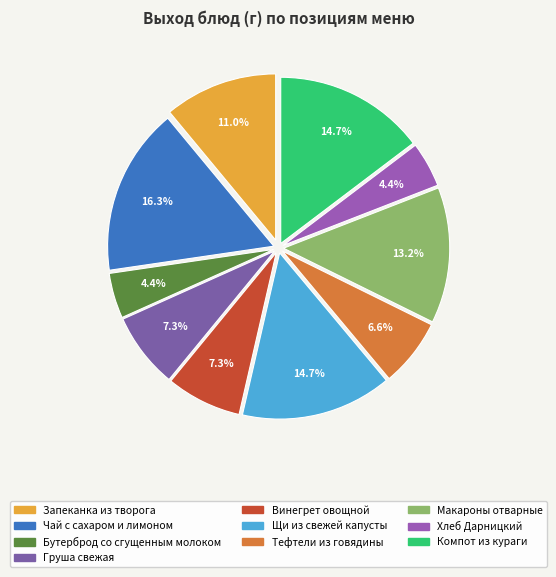

What is the ratio of the value at Бутерброд со сгущенным молоком to the value at Тефтели из говядины?

0.7